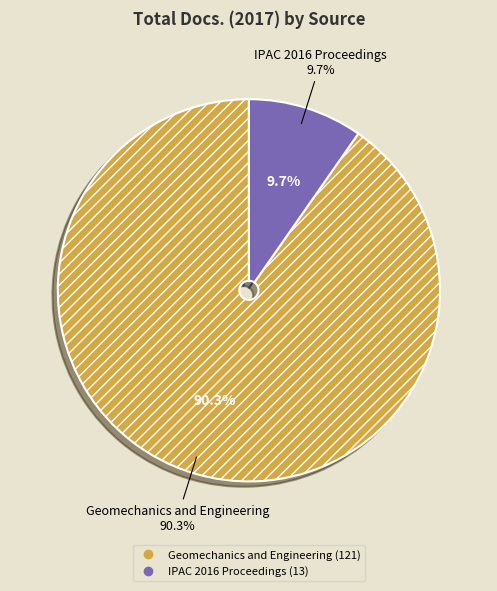

To the nearest percent, what portion does Geomechanics and Engineering represent?

90%